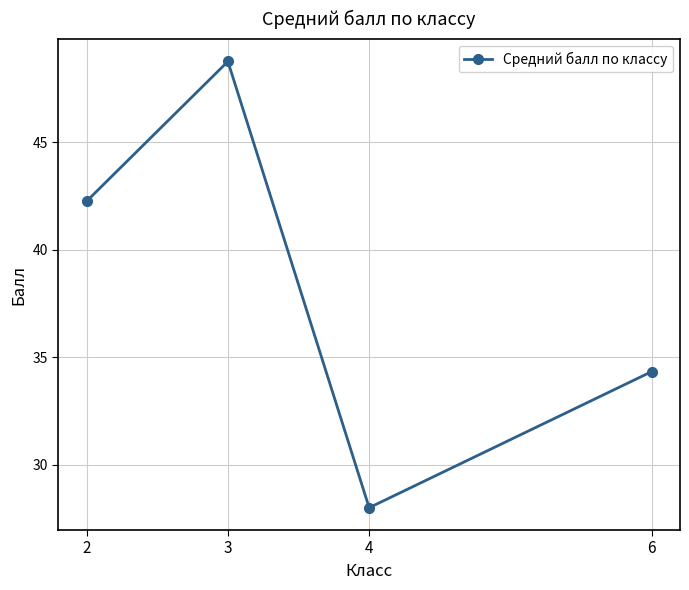

How many interior local peaks (higher than both neighbors) does the data have?

1